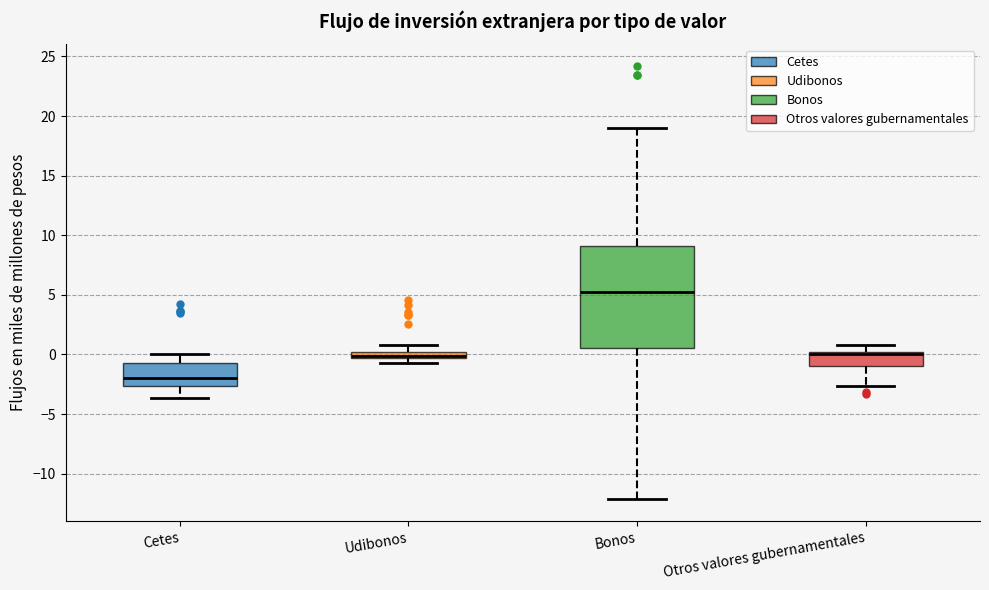

Which box has the lowest median line?

Cetes